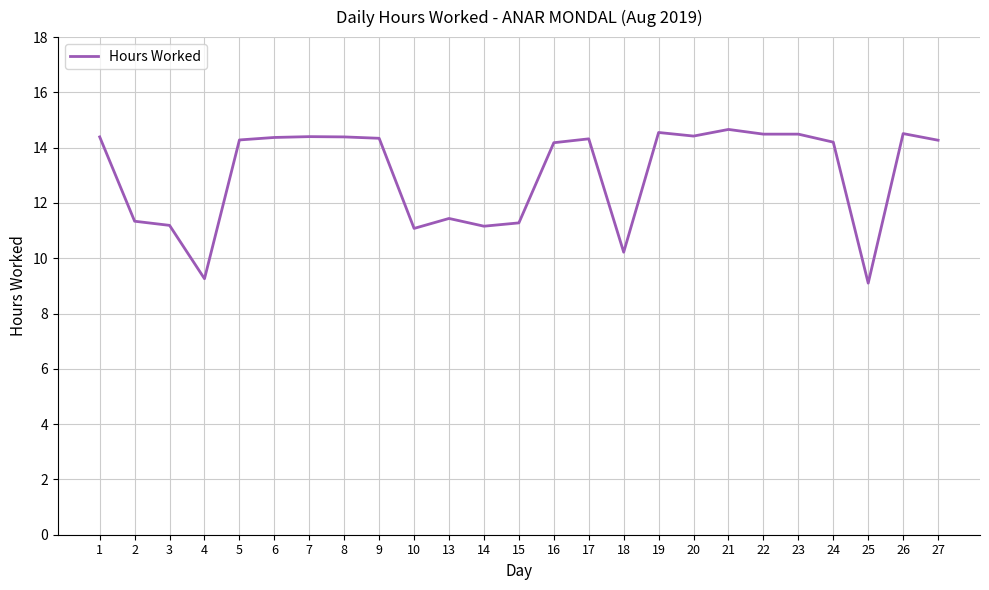

True or false: there are more than 0 points higher than both neighbors.

True